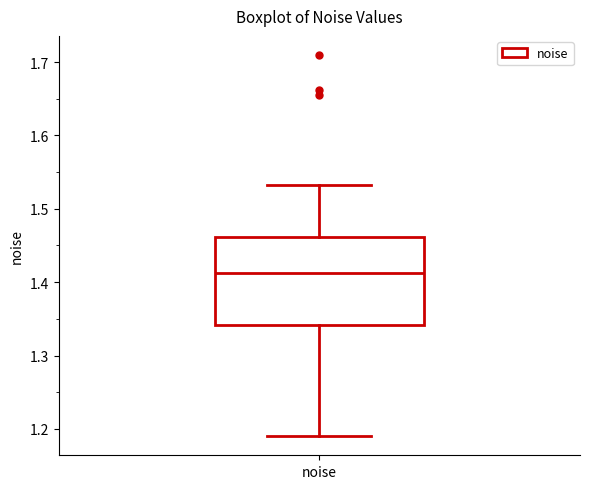

Transcribe this box plot: give where the median line is, the range the box spans, and where the two whiskers end, as read against the y-axis. The values are not printed on the chart, so give them approximately, as read against the axis.

median 1.41, box 1.34 to 1.46, whiskers 1.19 to 1.53